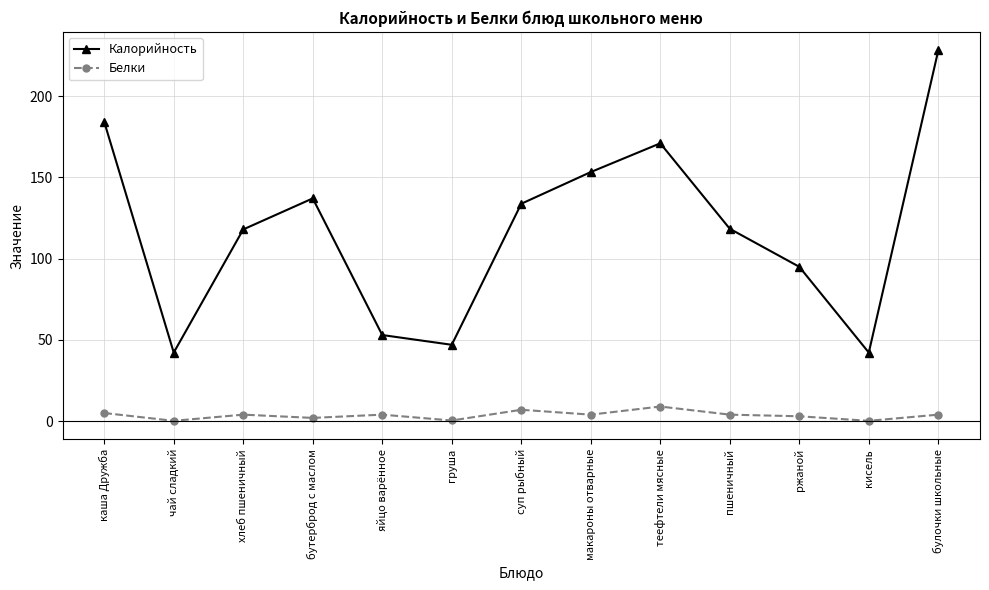

List the series in order of their overall mean, lowest first.

Белки, Калорийность